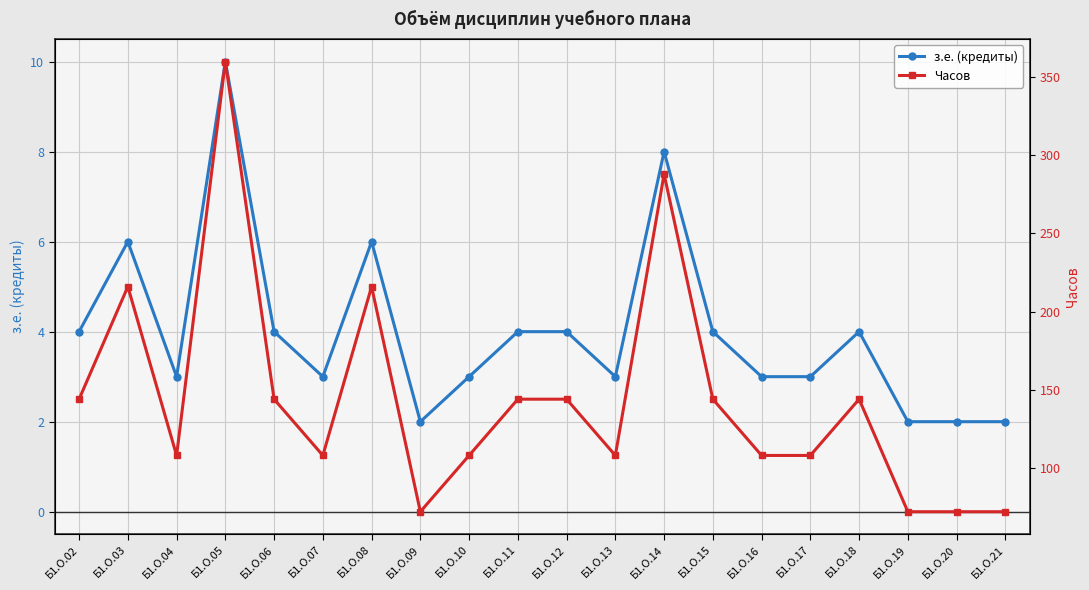

True or false: з.е. (кредиты) and Часов cross at least once.

False